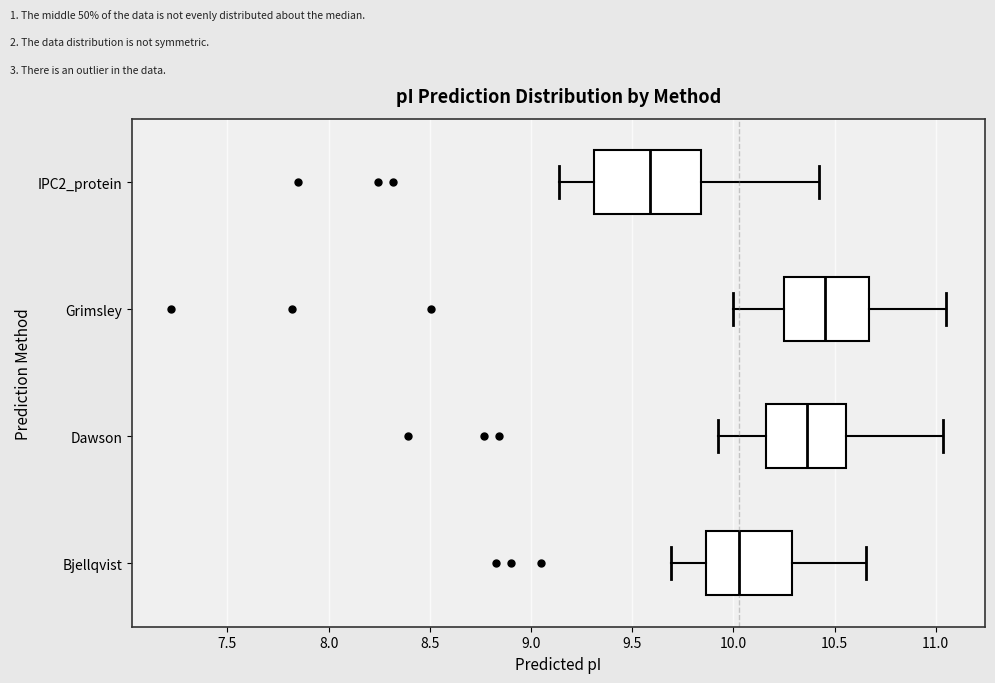

Reading bottom to top, transcribe this box plot: for each box, give where its median line is, the range the box spans, and where its two whiskers end, as read against the x-axis. The values are not printed on the chart, so give them approximately, as read against the axis.

Bjellqvist: median 10.05, box 9.85 to 10.30, whiskers 9.70 to 10.65
Dawson: median 10.35, box 10.15 to 10.55, whiskers 9.95 to 11.05
Grimsley: median 10.45, box 10.25 to 10.65, whiskers 10.00 to 11.05
IPC2_protein: median 9.60, box 9.30 to 9.85, whiskers 9.15 to 10.40